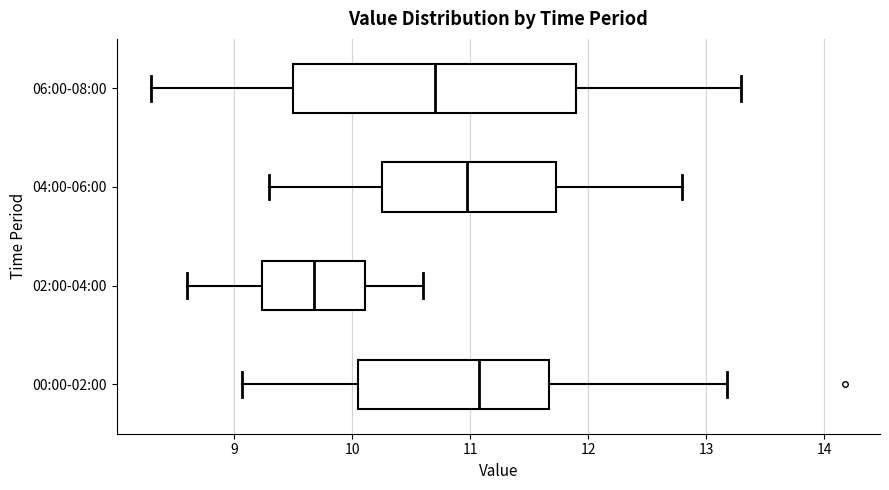

Reading bottom to top, read every box against the x-axis: the position of its median line, the range the box covers, and the ends of its whiskers. The values are not printed on the chart, so give them approximately, as read against the axis.

00:00-02:00: median 11.1, box 10.1 to 11.7, whiskers 9.1 to 13.2
02:00-04:00: median 9.7, box 9.2 to 10.1, whiskers 8.6 to 10.6
04:00-06:00: median 11.0, box 10.3 to 11.7, whiskers 9.3 to 12.8
06:00-08:00: median 10.7, box 9.5 to 11.9, whiskers 8.3 to 13.3